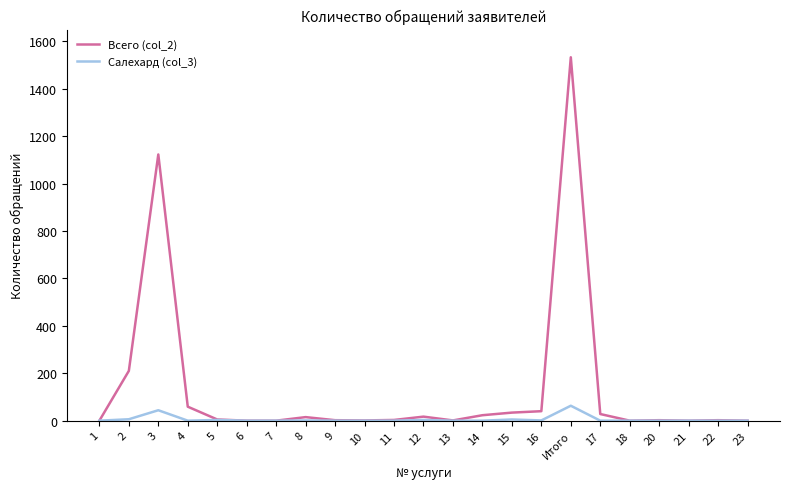

List the series in order of their peak value, highest first.

Всего (col_2), Салехард (col_3)